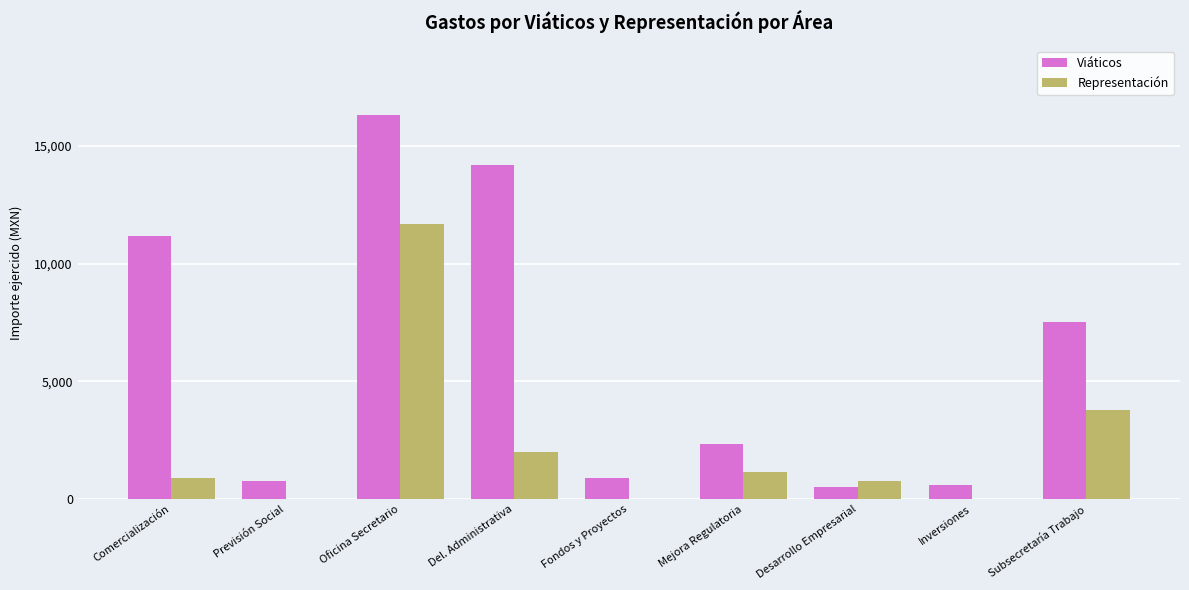

Which series has the widest spread of values?

Viáticos